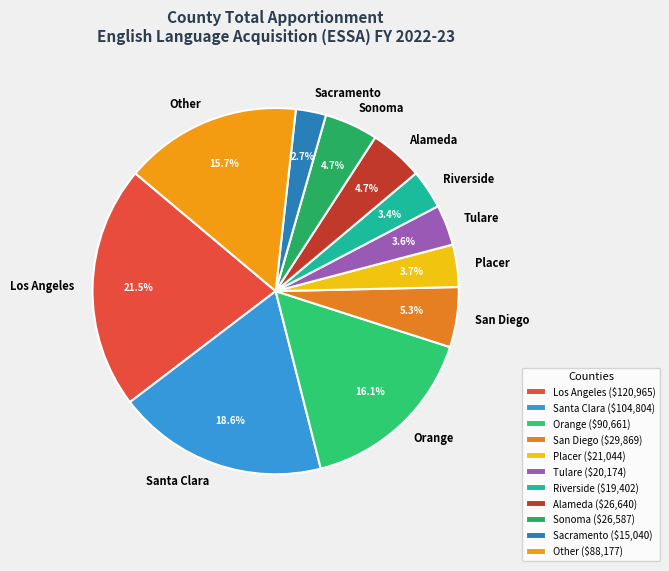

To the nearest percent, what percentage of the pie is Sonoma?

5%